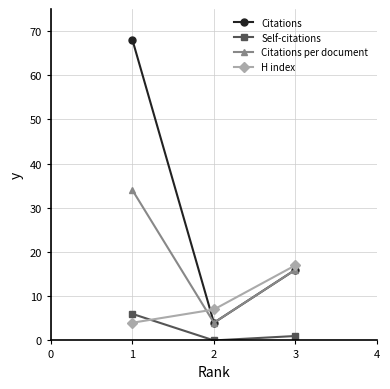

What is the maximum value for Citations?

68